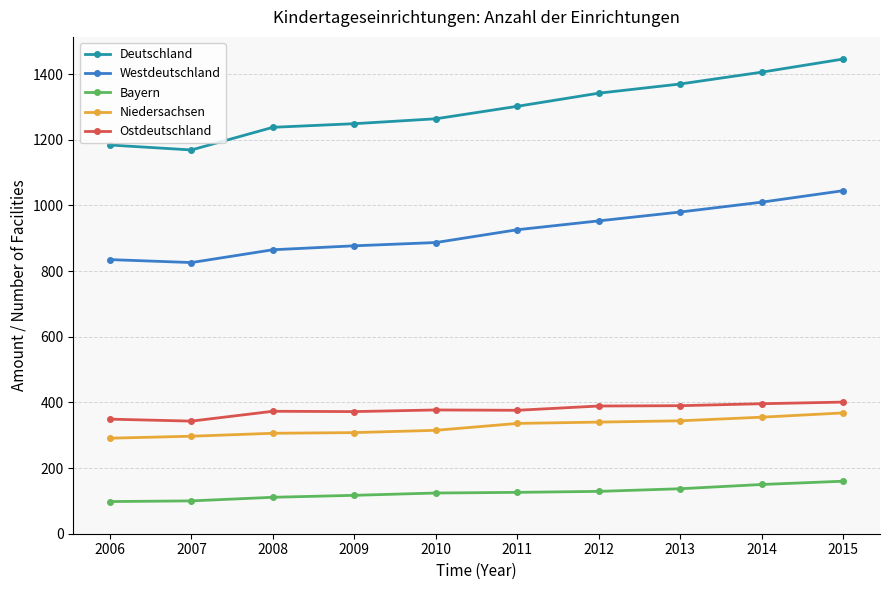

What is the average value of the Ostdeutschland series?

377